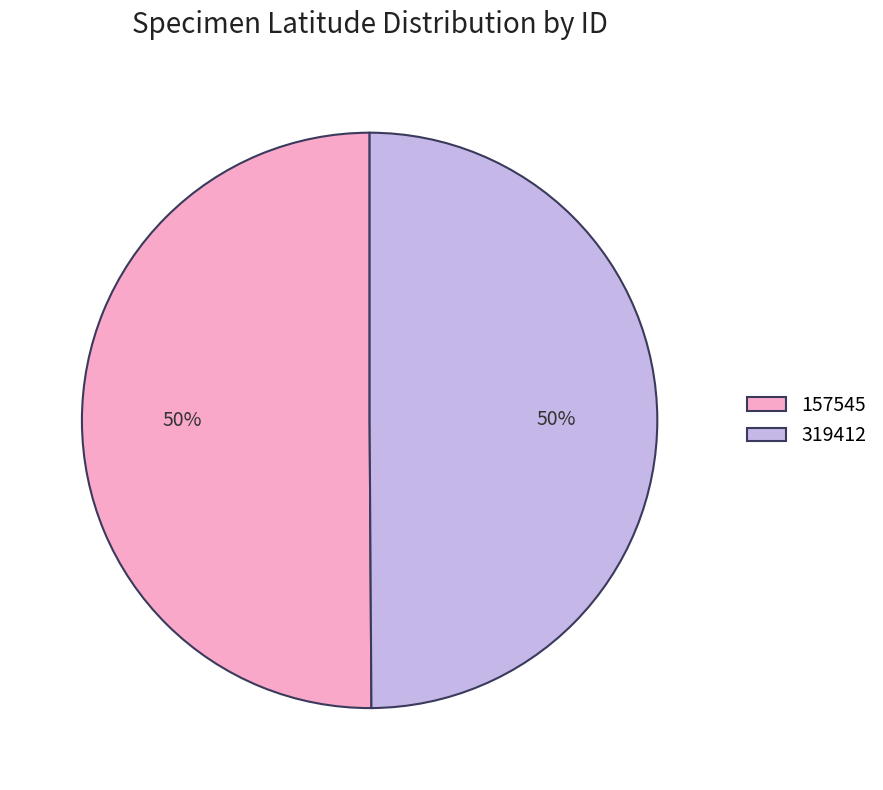

To the nearest percent, what percentage of the pie is 157545?

50%